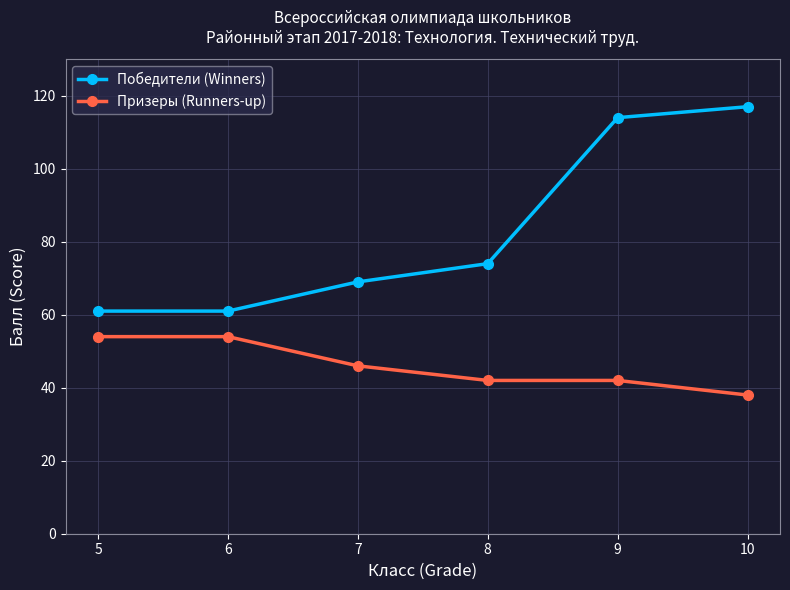

List the series in order of their overall mean, highest first.

Победители (Winners), Призеры (Runners-up)